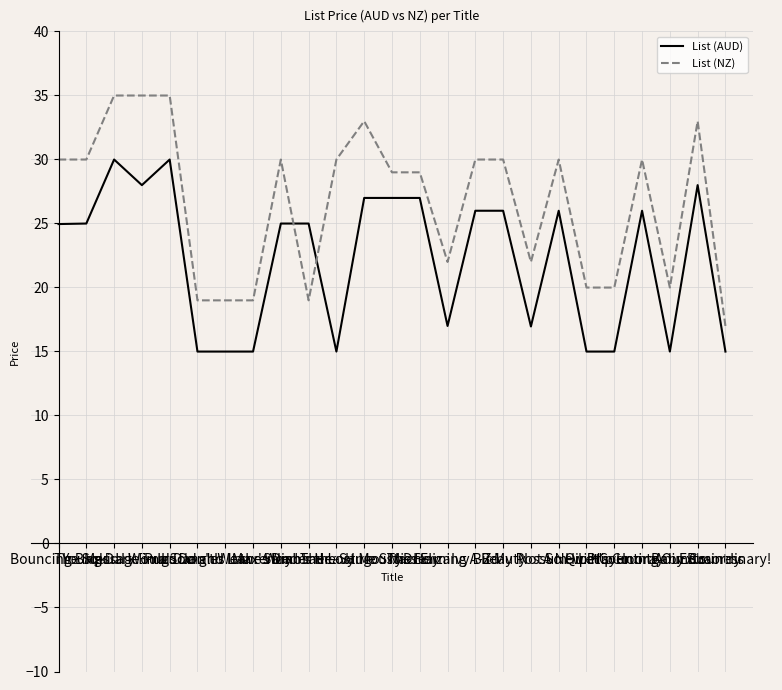

How many lines are shown in the chart?

2